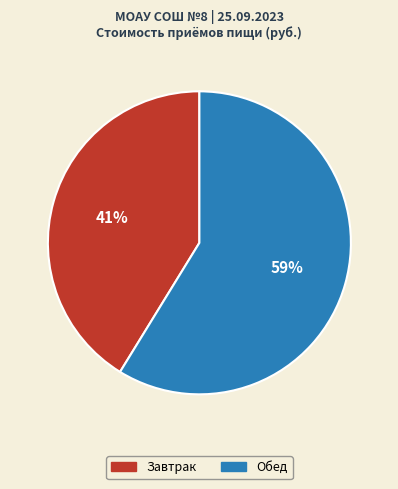

Combined, do Обед and Завтрак account for over 50%?

Yes